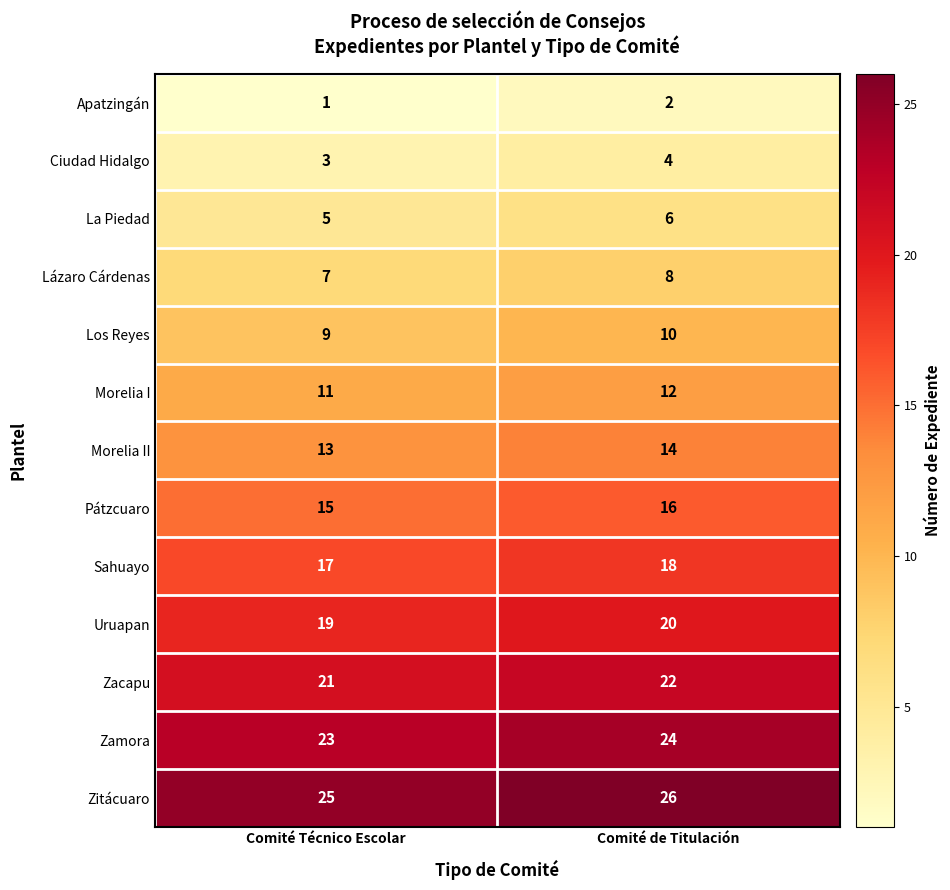

How many series are shown in this chart?

13